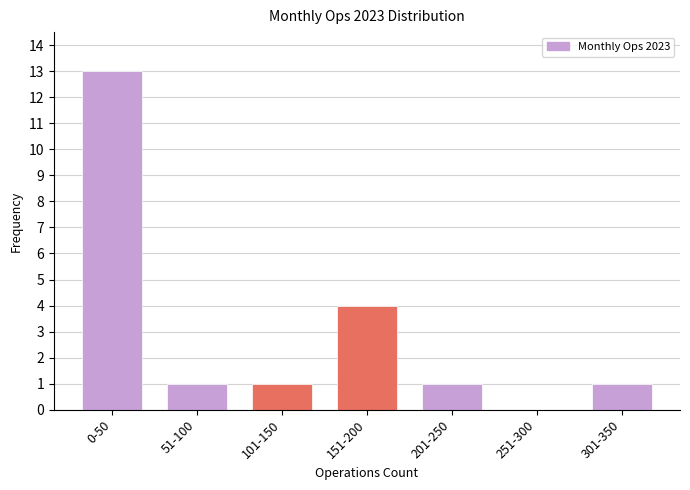

Reading right to left, list all the values displayed in this chart.

301-350=1	251-300=0	201-250=1	151-200=4	101-150=1	51-100=1	0-50=13